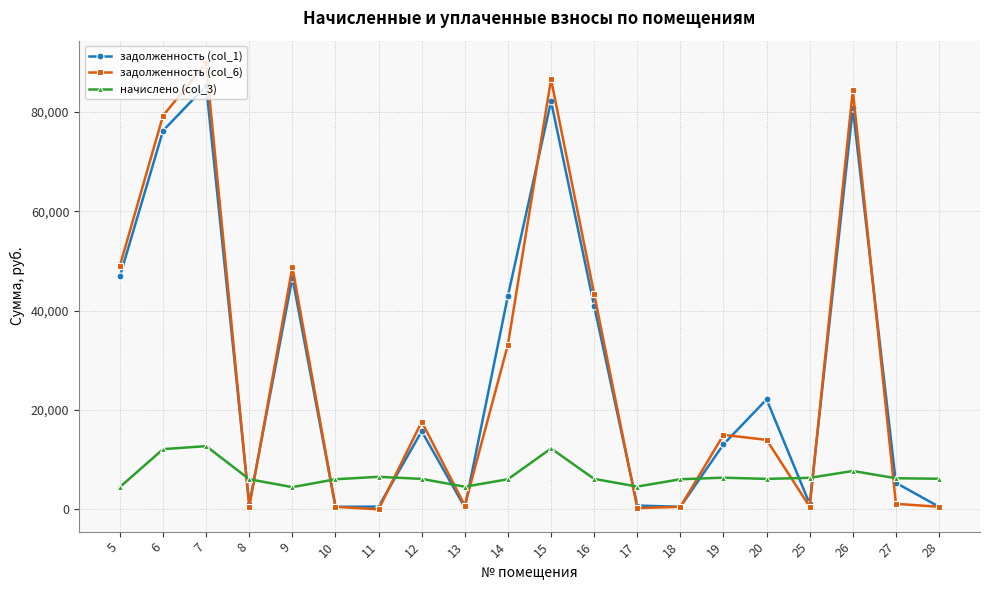

What is the total value across all series at 6?

167675.0